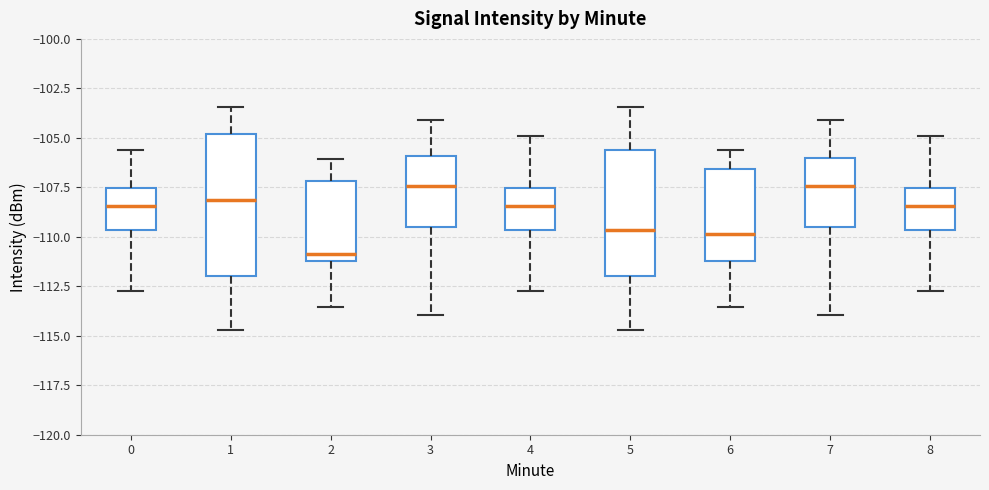

Comparing the boxes themselves (not the whiskers), which one is the tallest?

1